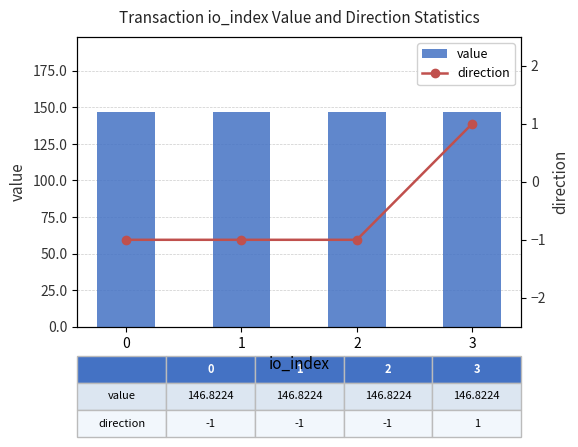

Reading left to right, transcribe all the data shown in this chart.

value: 146.8	146.8	146.8	146.8
direction: -1.0	-1.0	-1.0	1.0